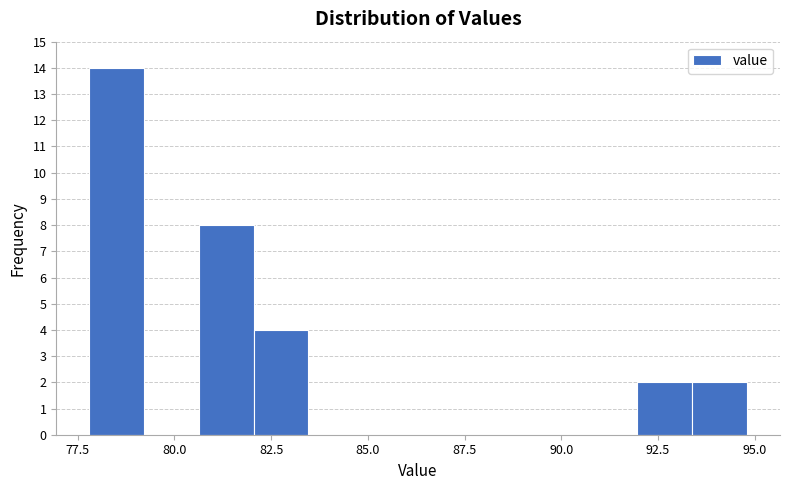

Read against the x-axis, roughly where is the centre of the tallest bar?

78.5